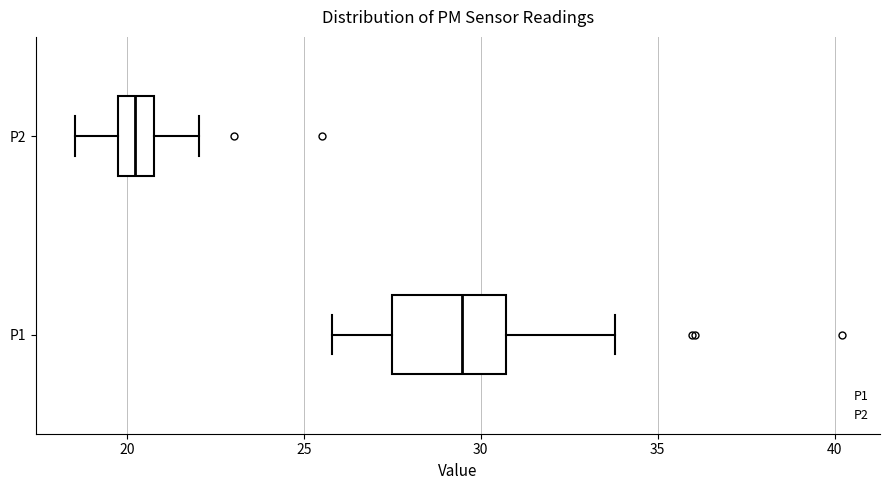

Where does the median line of the box for P1 sit on the x-axis? The values are not printed on the chart, so give them approximately, as read against the axis.

29.5